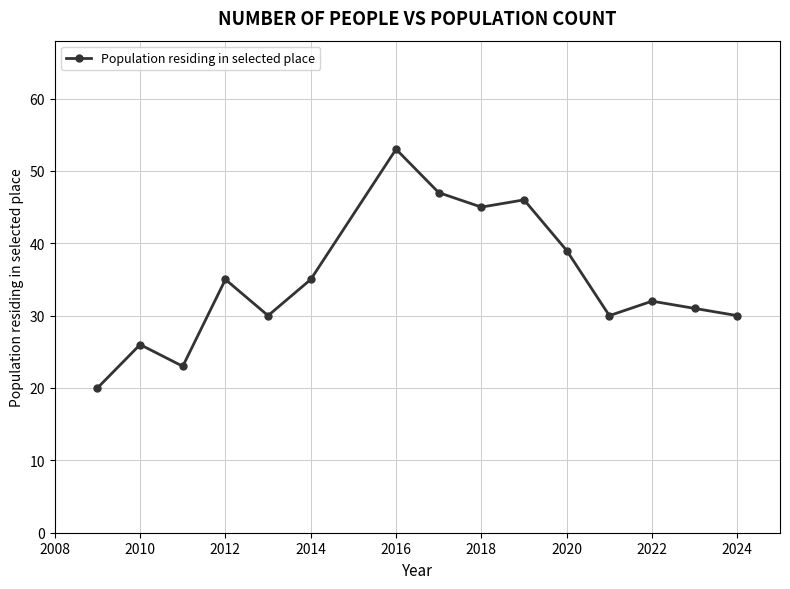

What is the value of the 10th point from the left?

46